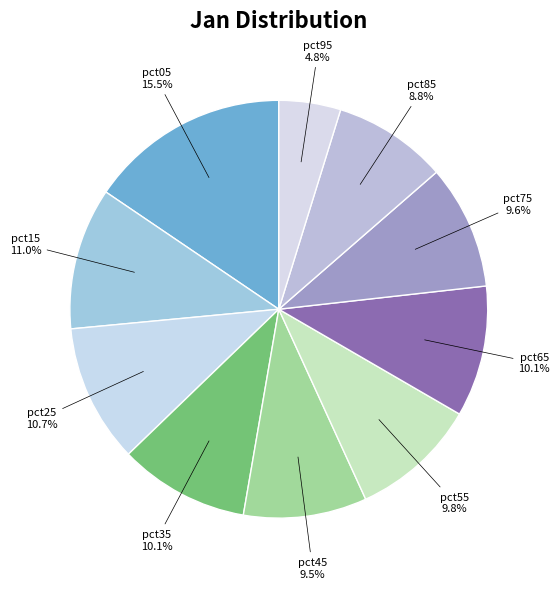

What percentage is NOT represented by pct65?

89.9%